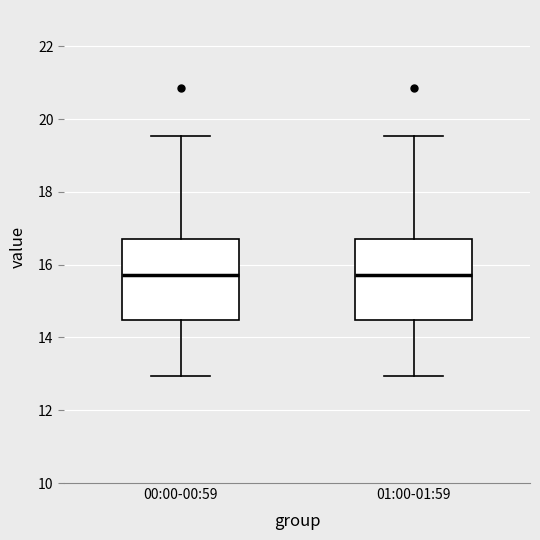

Reading left to right, transcribe this box plot: for each box, give where its median line is, the range the box spans, and where its two whiskers end, as read against the y-axis. The values are not printed on the chart, so give them approximately, as read against the axis.

00:00-00:59: median 15.8, box 14.4 to 16.6, whiskers 13.0 to 19.6
01:00-01:59: median 15.8, box 14.4 to 16.6, whiskers 13.0 to 19.6